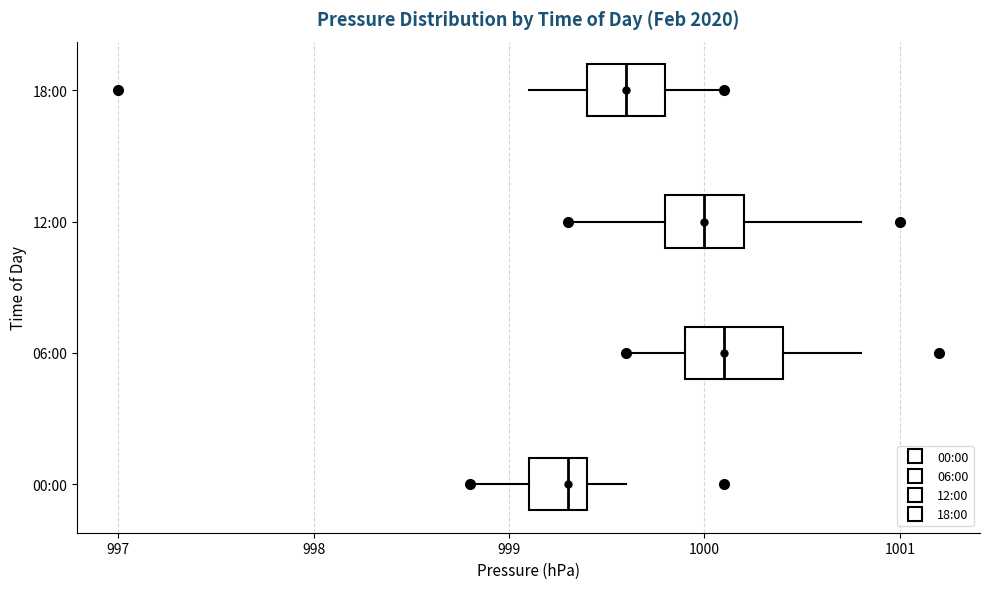

Reading bottom to top, read every box against the x-axis: the position of its median line, the range the box covers, and the ends of its whiskers. The values are not printed on the chart, so give them approximately, as read against the axis.

00:00: median 999.3, box 999.1 to 999.4, whiskers 998.8 to 999.6
06:00: median 1000.1, box 999.9 to 1000.4, whiskers 999.6 to 1000.8
12:00: median 1000.0, box 999.8 to 1000.2, whiskers 999.3 to 1000.8
18:00: median 999.6, box 999.4 to 999.8, whiskers 999.1 to 1000.1